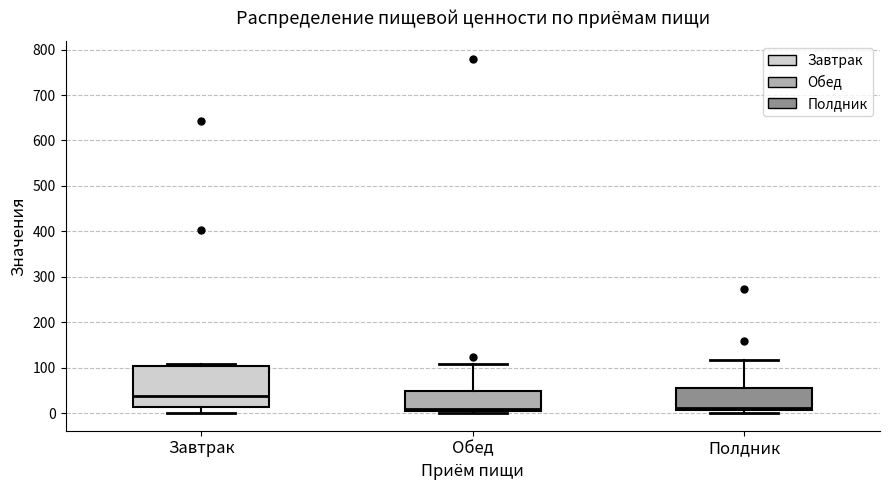

Reading left to right, read every box against the y-axis: the position of its median line, the range the box covers, and the ends of its whiskers. The values are not printed on the chart, so give them approximately, as read against the axis.

Завтрак: median 40, box 10 to 100, whiskers 0 to 110
Обед: median 10, box 0 to 50, whiskers 0 (just below the box's lower edge) to 110
Полдник: median 10 (just above the box's lower edge), box 10 to 60, whiskers 0 to 120